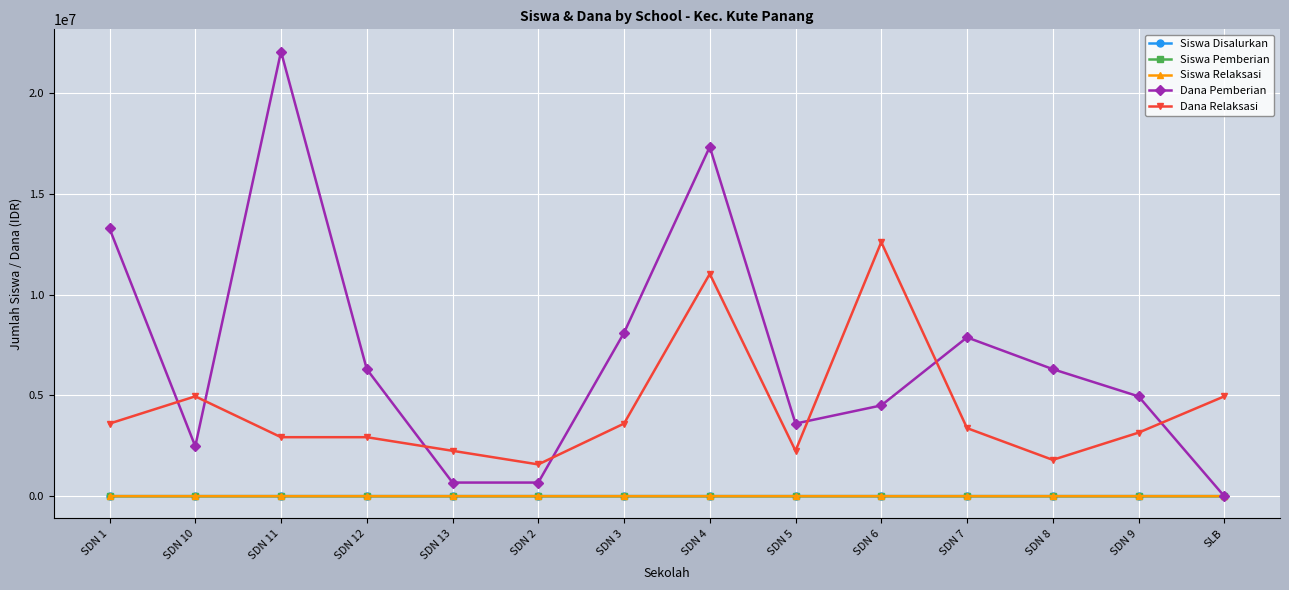

What is the maximum value shown in the chart?

22050000